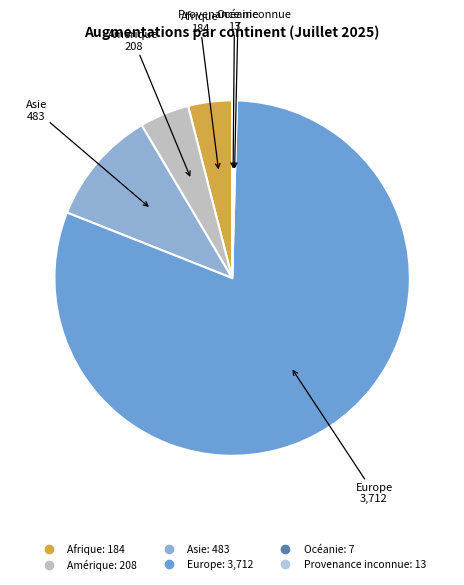

Between Europe and Amérique, which is larger?

Europe